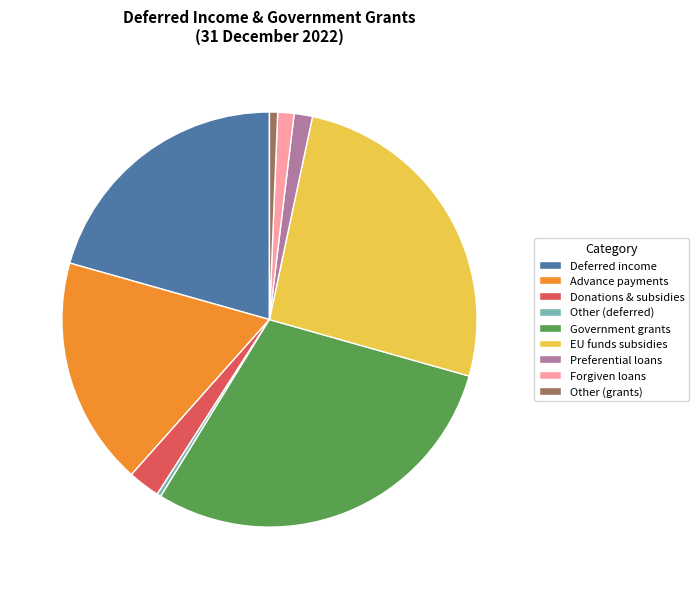

Is it true that Government grants is 15% of the pie?

False